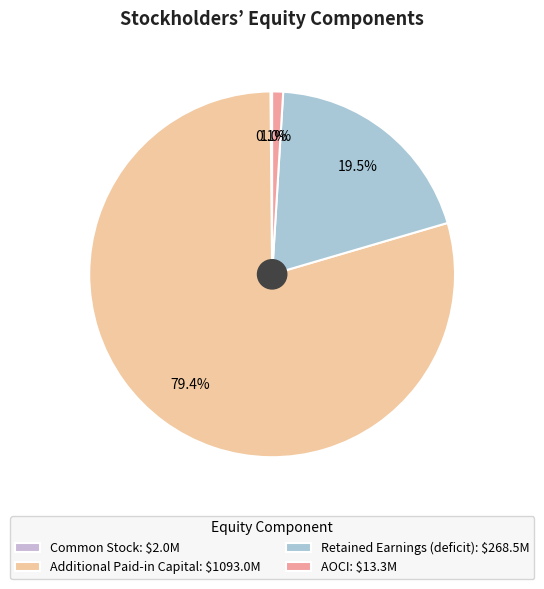

Is it true that Retained Earnings is 1% of the pie?

False